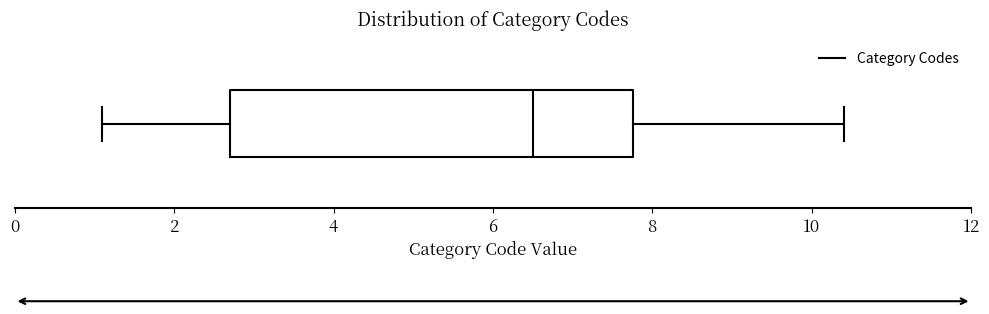

Read this box plot against the x-axis: the position of the median line, the range covered by the box, and the ends of both whiskers. The values are not printed on the chart, so give them approximately, as read against the axis.

median 6.6, box 2.8 to 7.8, whiskers 1.2 to 10.4